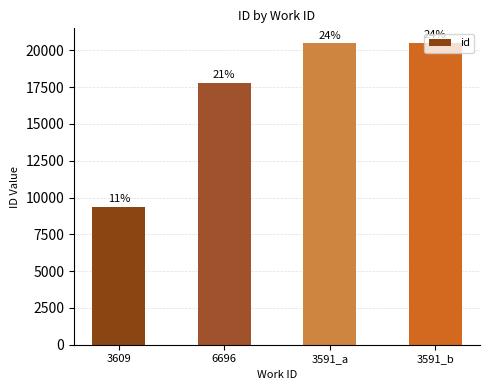

What is the value of the 1st bar from the left?

9371